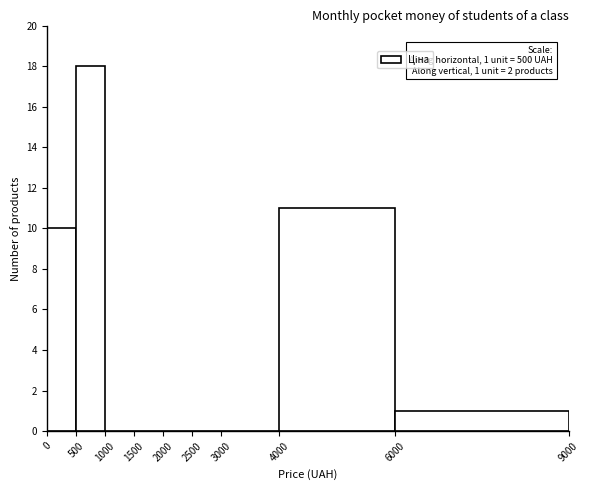

Which range on the x-axis has the tallest bar?

500 to 1000